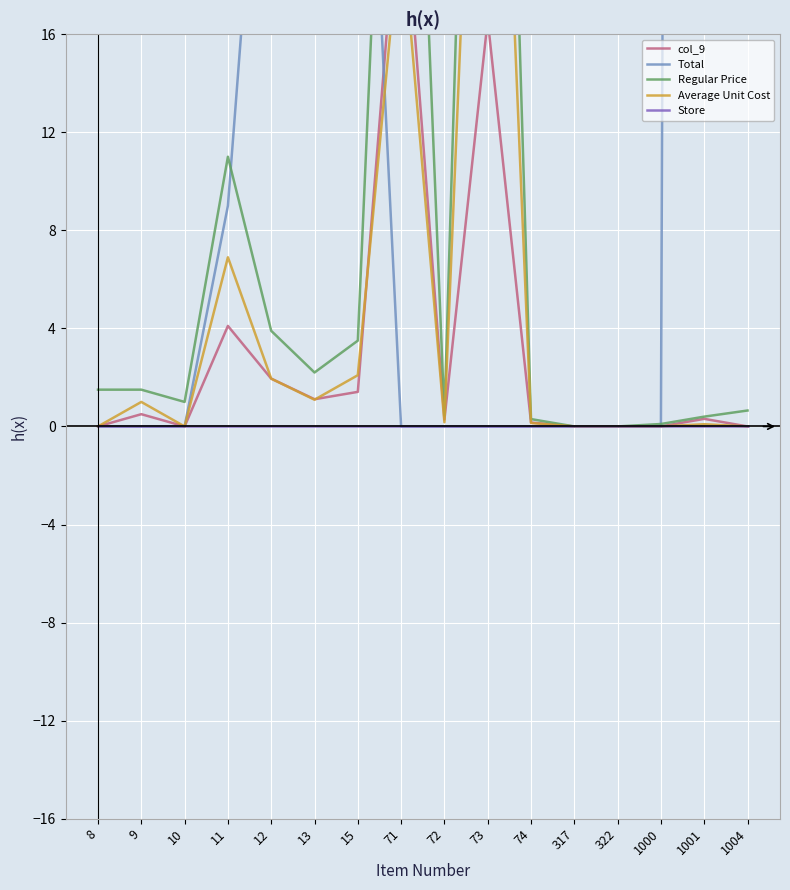

What is the difference between the highest and lowest values at 72?

0.5